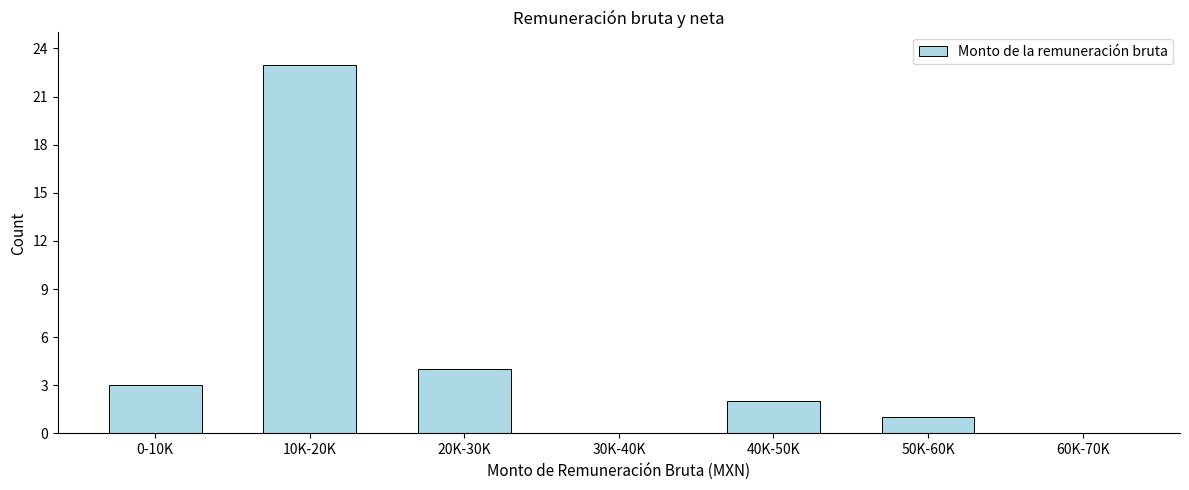

Reading left to right, transcribe all the data shown in this chart.

0-10K=3	10K-20K=23	20K-30K=4	30K-40K=0	40K-50K=2	50K-60K=1	60K-70K=0